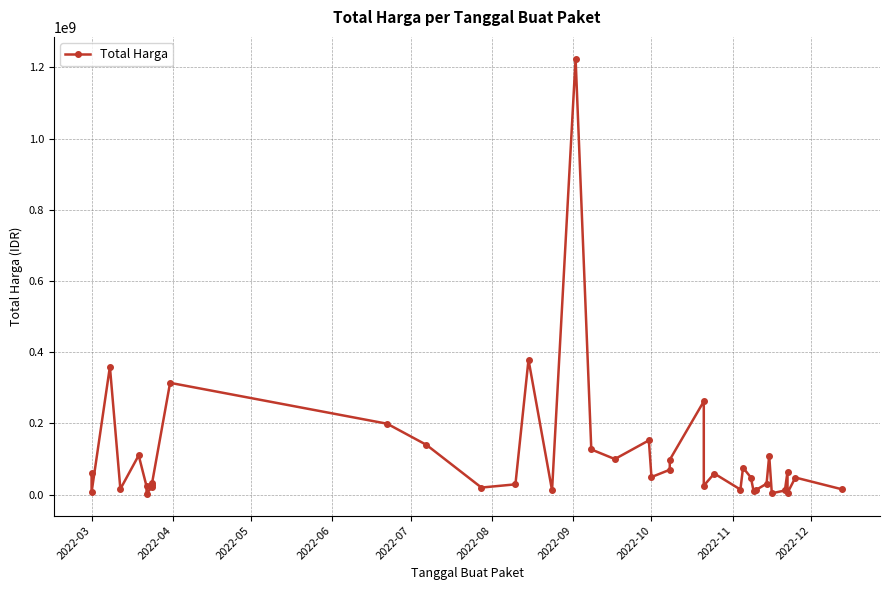

Reading right to left, extract all data points from this chart.

14750000	48140000	5093000	65000000	11800000	3825000	110000000	30800000	13442000	11100000	48140000	75920000	14400000	59375000	25200000	262118150	98000000	70000000	49478000	152477000	100000000	127000000	1224682000	12000000	379075000	29000000	19950000	139800000	199200000	314121780	27720000	34132505	21231000	2395750	23680800	110389990	15787200	359500000	6936000	59935000